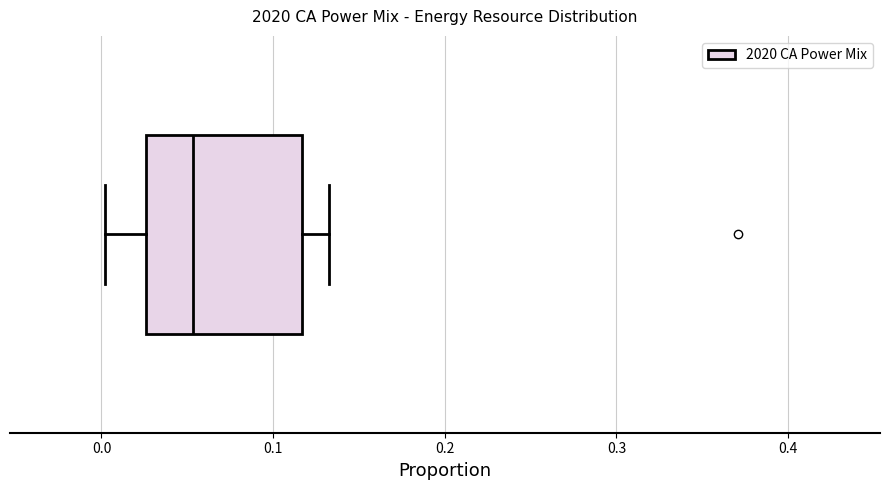

Transcribe this box plot: give where the median line is, the range the box spans, and where the two whiskers end, as read against the x-axis. The values are not printed on the chart, so give them approximately, as read against the axis.

median 0.05, box 0.03 to 0.12, whiskers 0.00 to 0.13